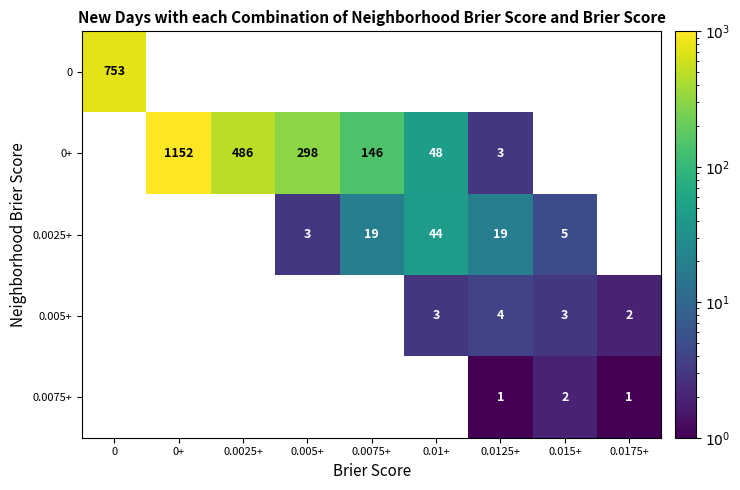

True or false: 0.005+ has a value of 1 at 0.01+.

False